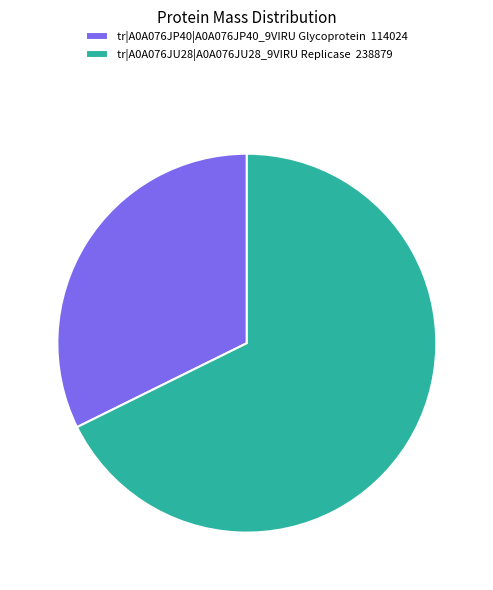

Which has a higher value, tr|A0A076JU28|A0A076JU28_9VIRU Replicase 238879 or tr|A0A076JP40|A0A076JP40_9VIRU Glycoprotein 114024?

tr|A0A076JU28|A0A076JU28_9VIRU Replicase 238879